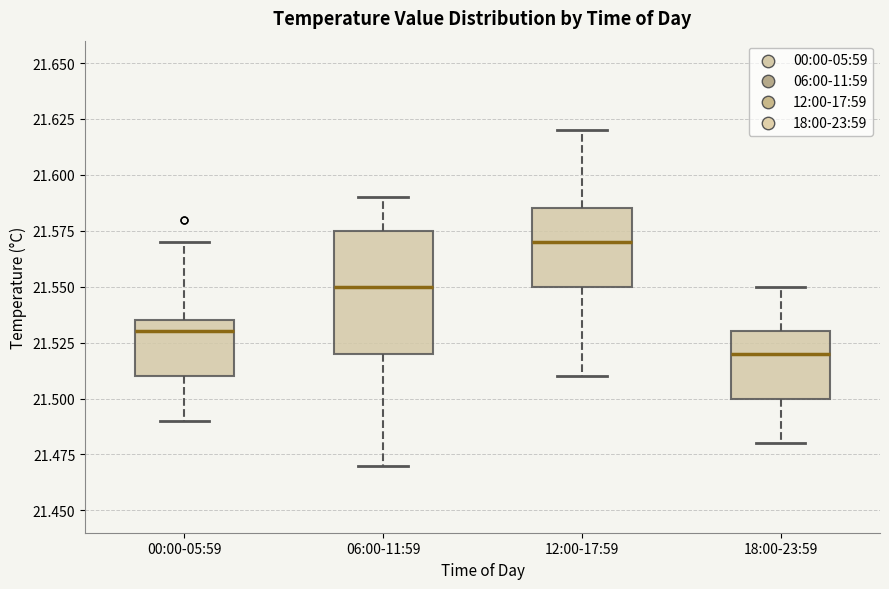

Which box's median line is the highest?

12:00-17:59